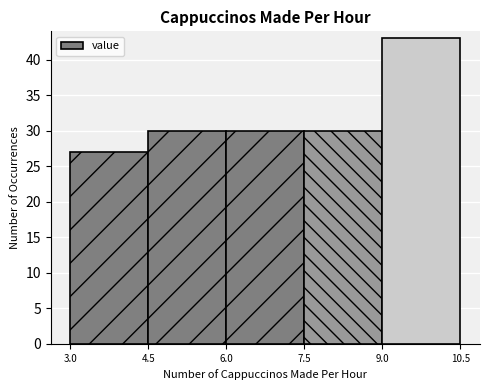

What is the height of the bar covering 3.0 to 4.5 on the x-axis? The values are not printed on the chart, so give them approximately, as read against the axis.

27